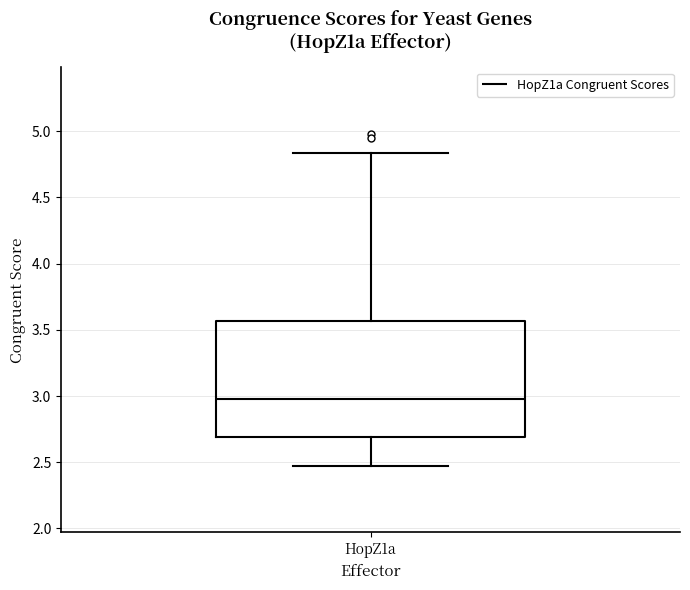

Where does the upper whisker of the box for HopZ1a end on the y-axis? The values are not printed on the chart, so give them approximately, as read against the axis.

4.85